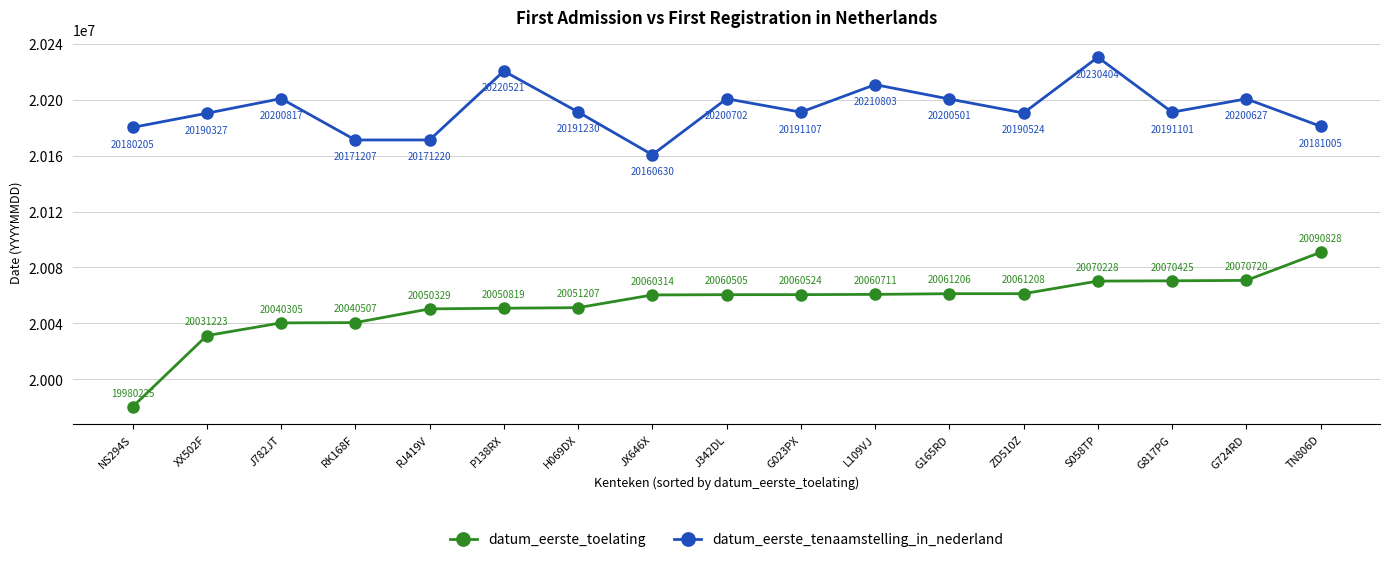

What is the sum of the datum_eerste_tenaamstelling_in_nederland values at H069DX and TN806D?

40372235